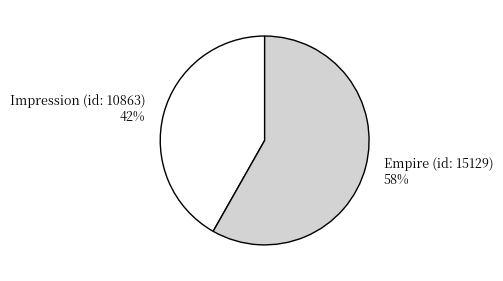

True or false: Empire (id: 15129) accounts for 46% of the total.

False